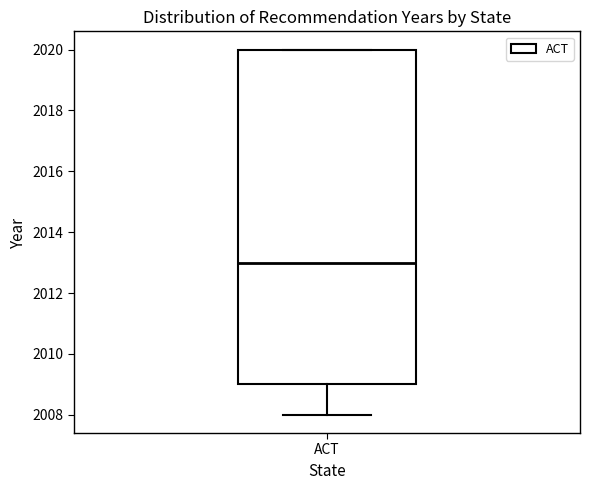

Where is the upper edge of the box for ACT on the y-axis? The values are not printed on the chart, so give them approximately, as read against the axis.

2020